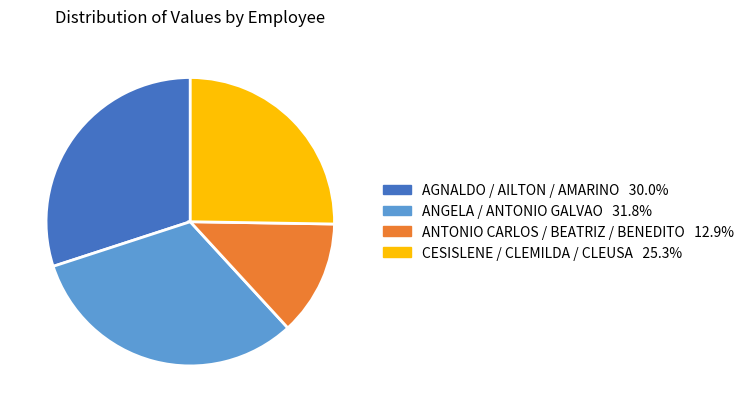

Does any single category account for the majority?

No